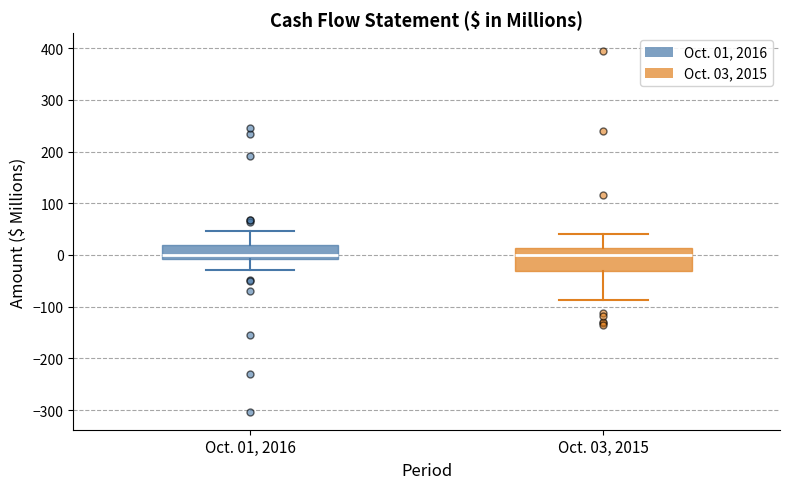

Reading left to right, read every box against the y-axis: the position of its median line, the range the box covers, and the ends of its whiskers. The values are not printed on the chart, so give them approximately, as read against the axis.

Oct. 01, 2016: median 0, box -10 to 20, whiskers -30 to 50
Oct. 03, 2015: median 0, box -30 to 10, whiskers -90 to 40